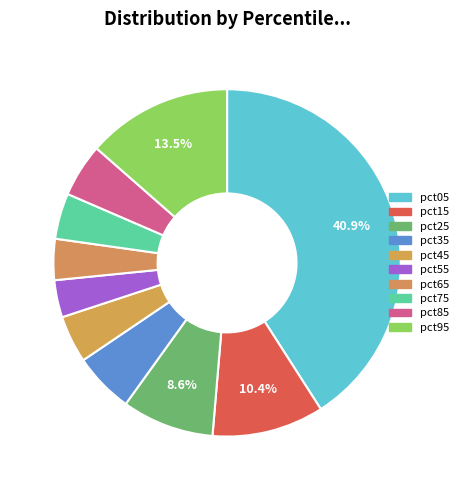

To the nearest percent, what is the difference between the largest and smallest slice percentages?

37%